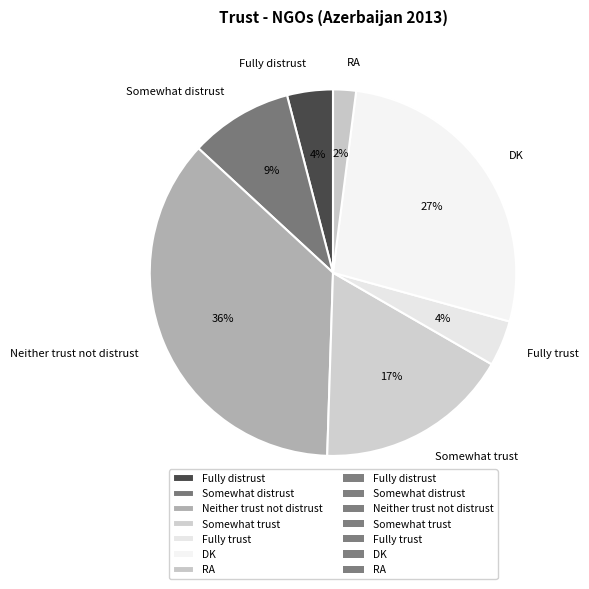

Does any single category account for the majority?

No